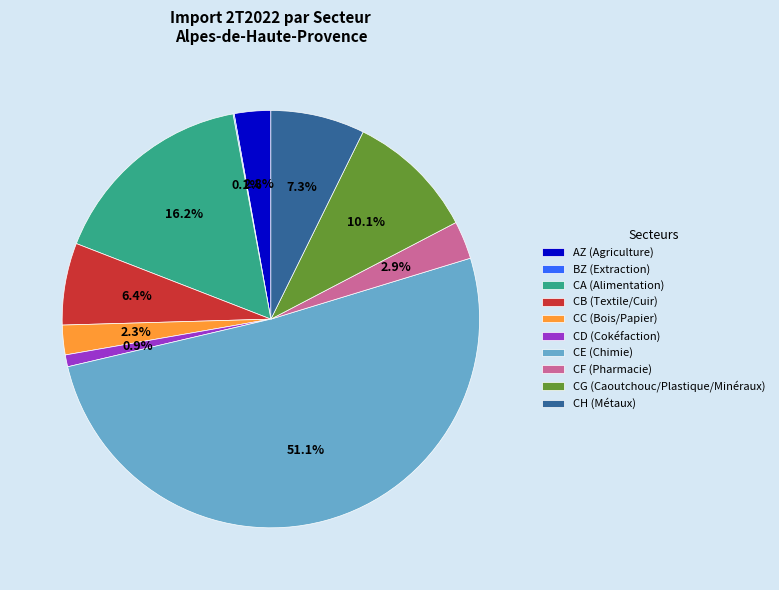

Do CB (Textile/Cuir) and CE (Chimie) together represent more than half of the pie?

Yes